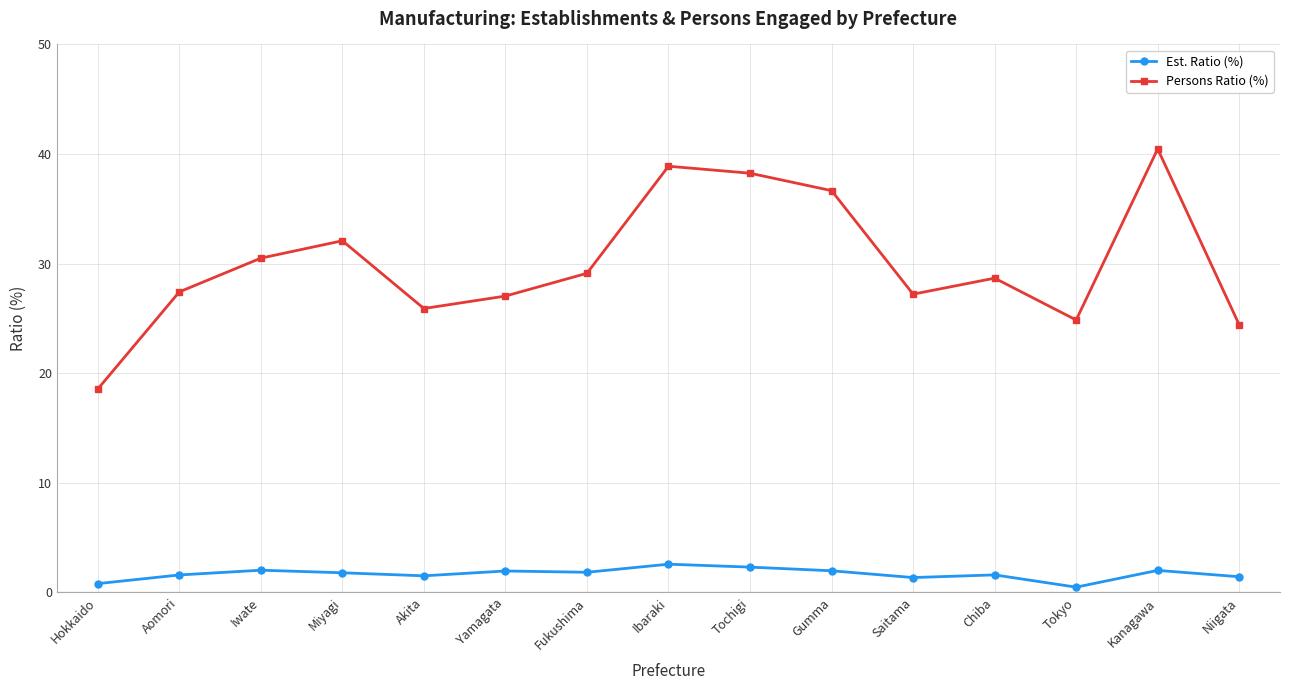

Between Yamagata and Ibaraki, which series saw the biggest shift?

Persons Ratio (%)